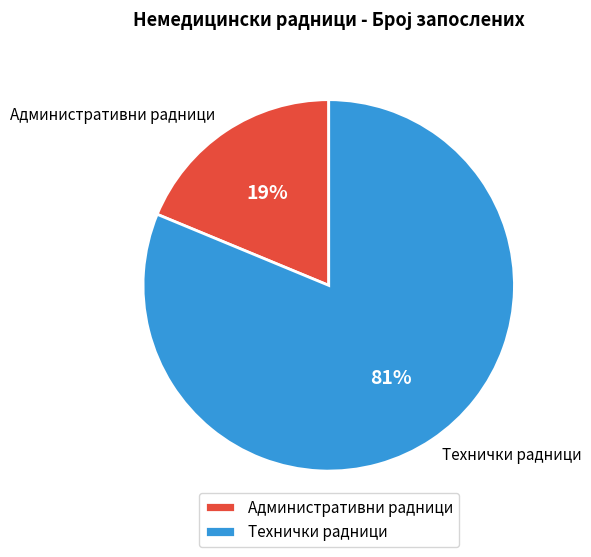

Between Административни радници and Технички радници, which is larger?

Технички радници